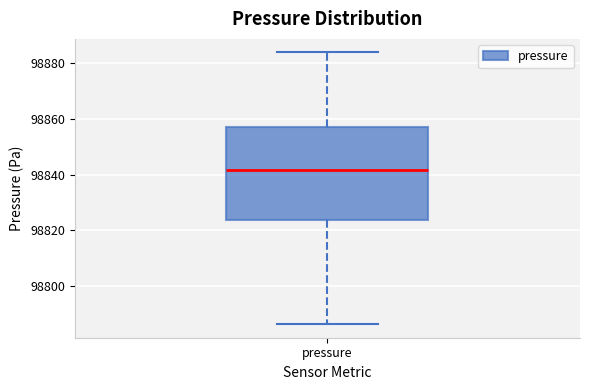

Transcribe this box plot: give where the median line is, the range the box spans, and where the two whiskers end, as read against the y-axis. The values are not printed on the chart, so give them approximately, as read against the axis.

median 98842, box 98824 to 98858, whiskers 98786 to 98884